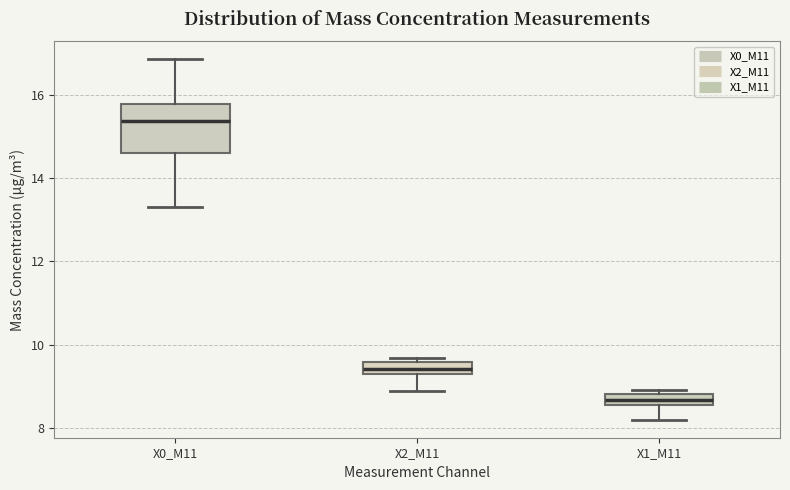

Where is the upper edge of the box for X0_M11 on the y-axis? The values are not printed on the chart, so give them approximately, as read against the axis.

15.8